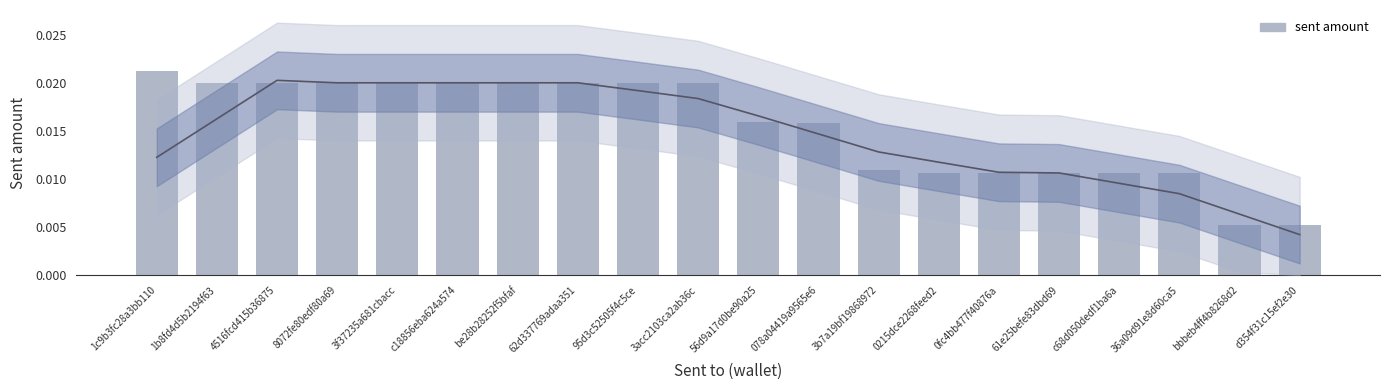

Is it true that the value at c18856eba624a574 is 0.0?

True